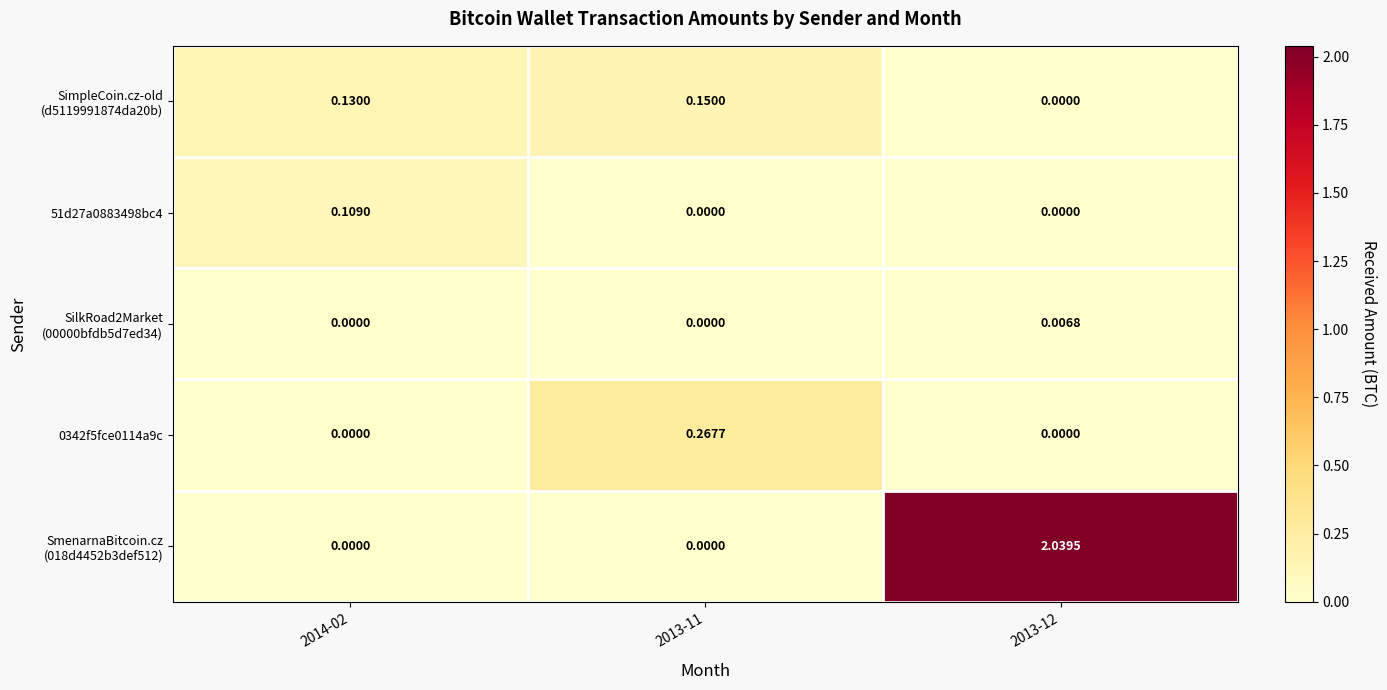

At which category is the sum across all series the highest?

2013-12